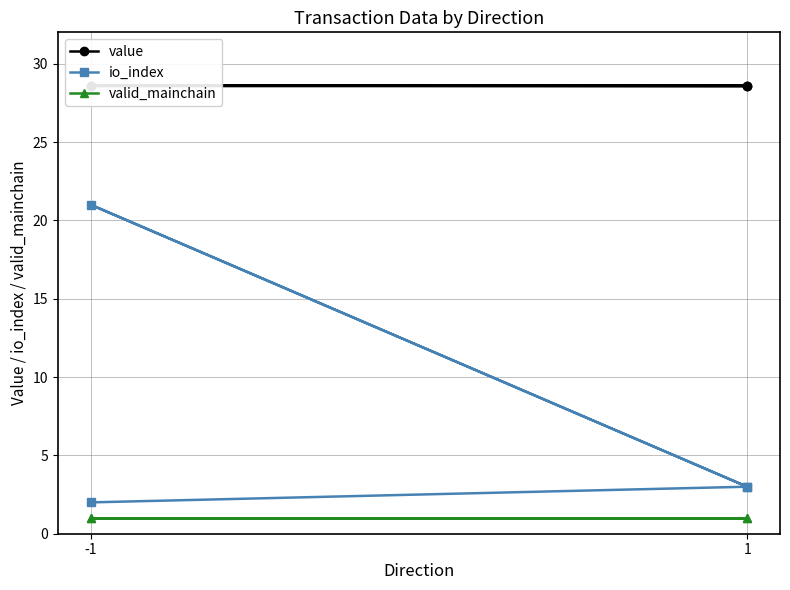

Is this an area chart (filled region under the line)?

No